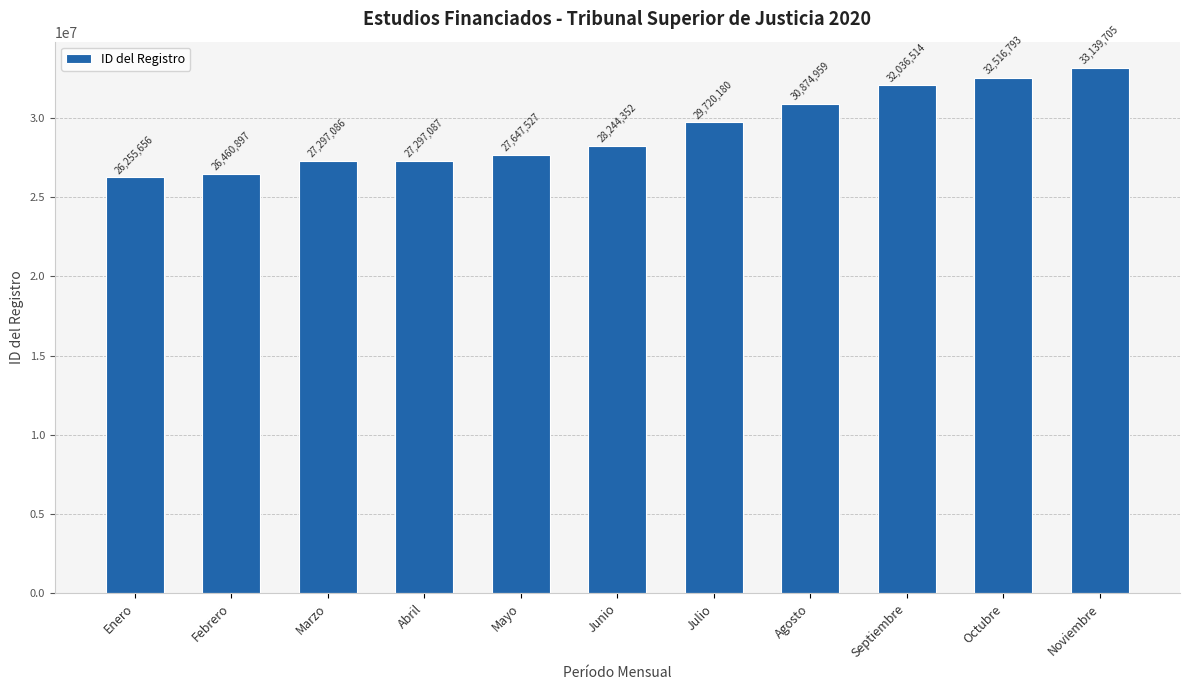

Does the chart contain any negative values?

No